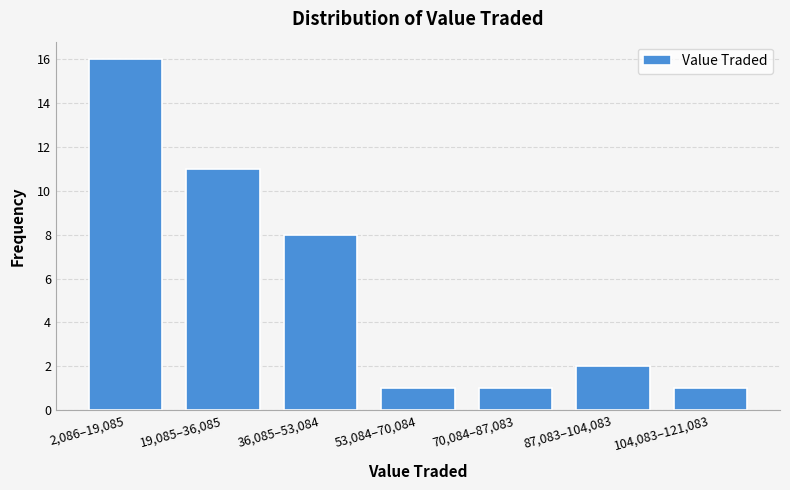

Reading left to right, list all the values displayed in this chart.

2,086–19,085=16	19,085–36,085=11	36,085–53,084=8	53,084–70,084=1	70,084–87,083=1	87,083–104,083=2	104,083–121,083=1